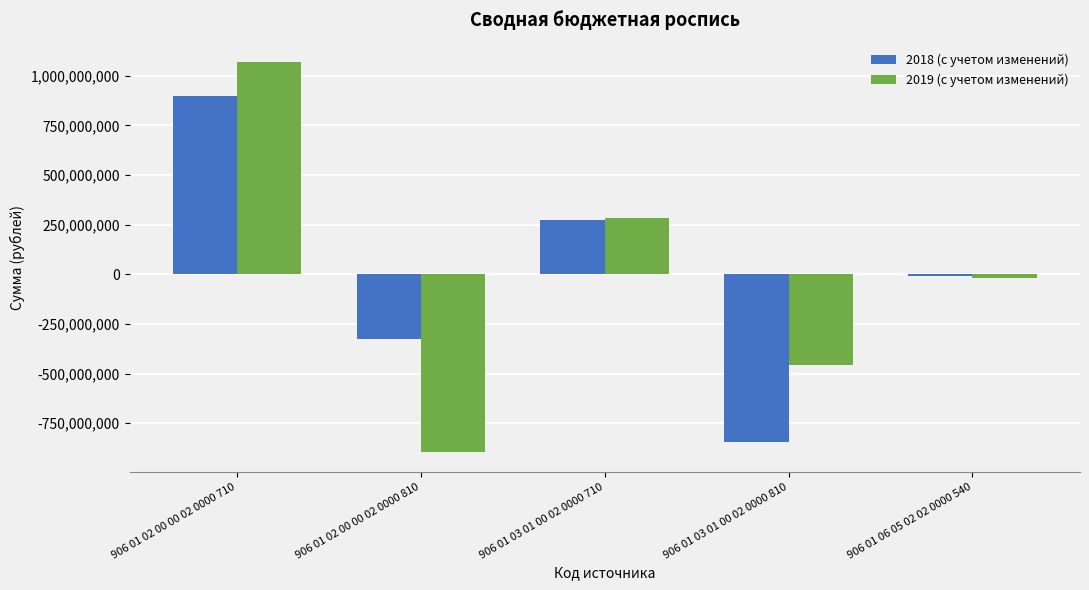

Is the value of 2019 (с учетом изменений) at 906 01 06 05 02 02 0000 540 greater than the value of 2018 (с учетом изменений) at 906 01 02 00 00 02 0000 710?

No